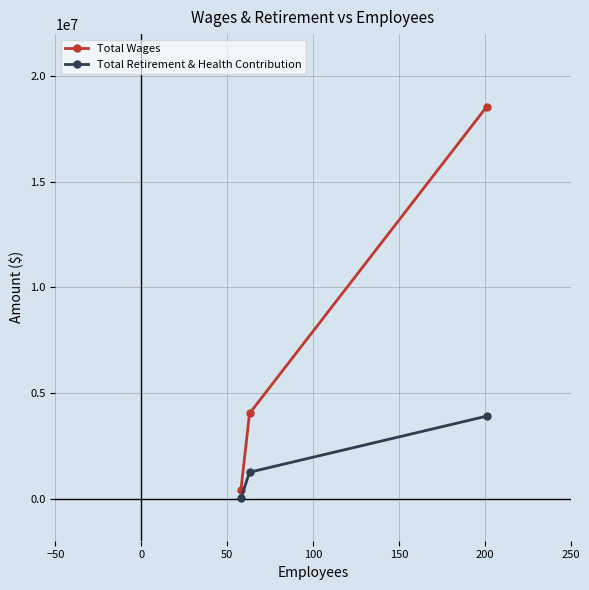

What is the value of the Total Wages point at the 2nd from the left?

4030859